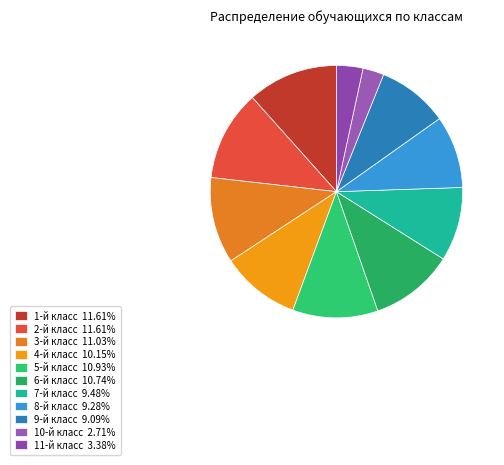

Is there any slice that represents more than half of the pie?

No